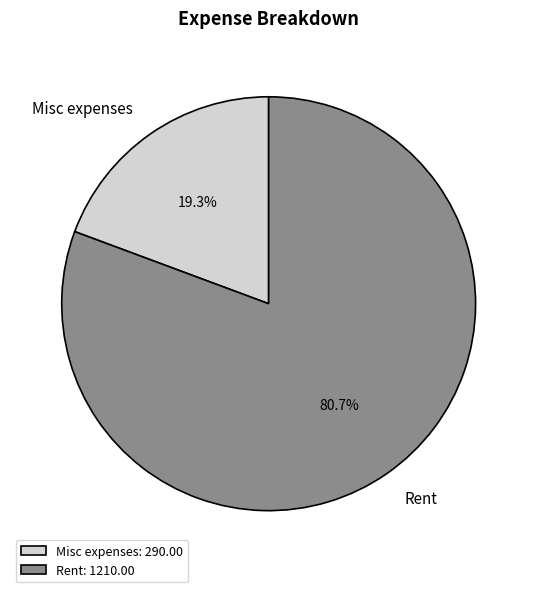

Does any single category account for the majority?

Yes